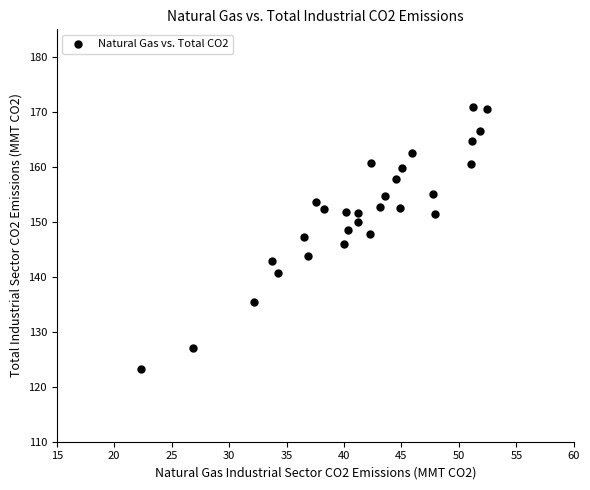

What is the range of Y values (max minus min)?

47.6